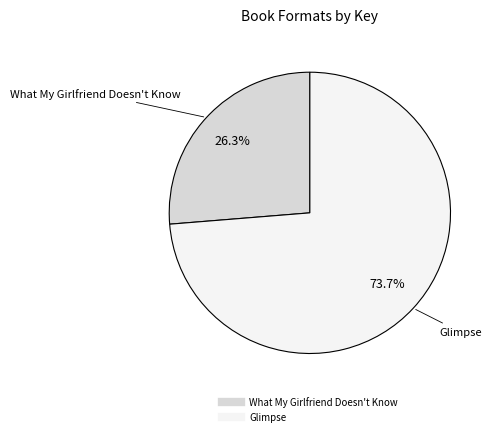

Is there a majority slice in this chart?

Yes